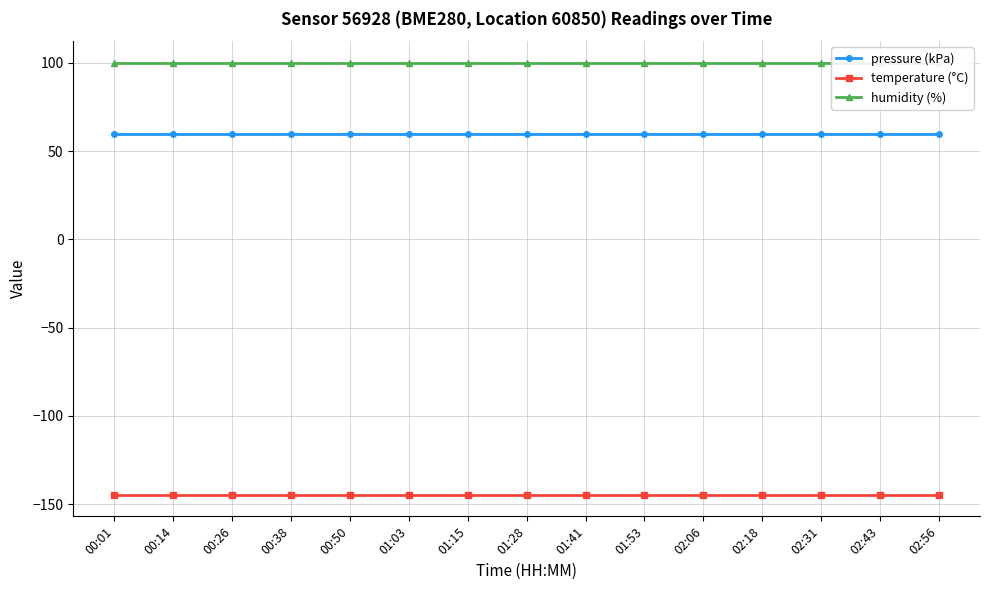

What is the sum of the pressure (kPa) values at 01:03 and 00:26?

118.8